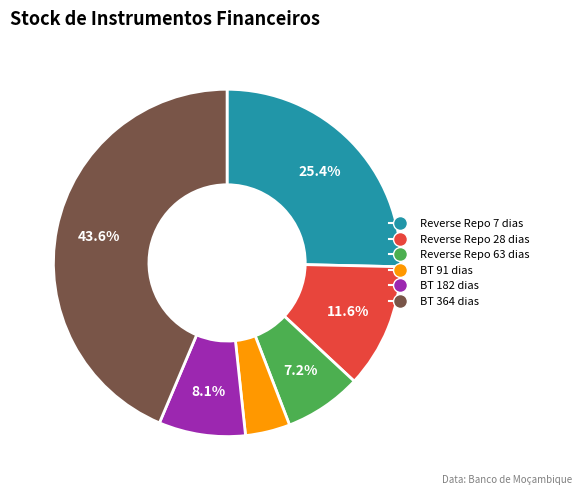

Which category has the smallest portion of the pie?

BT 91 dias